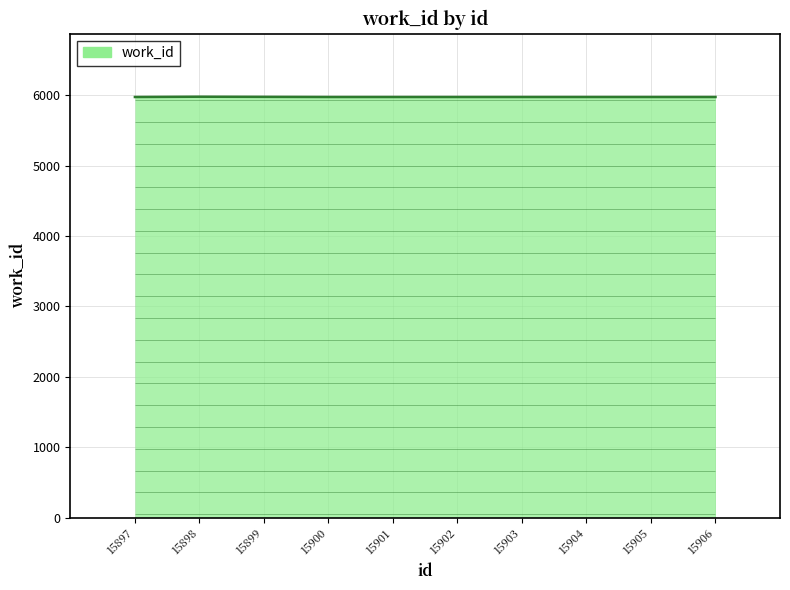

What is the difference between the maximum and second lowest values?

4